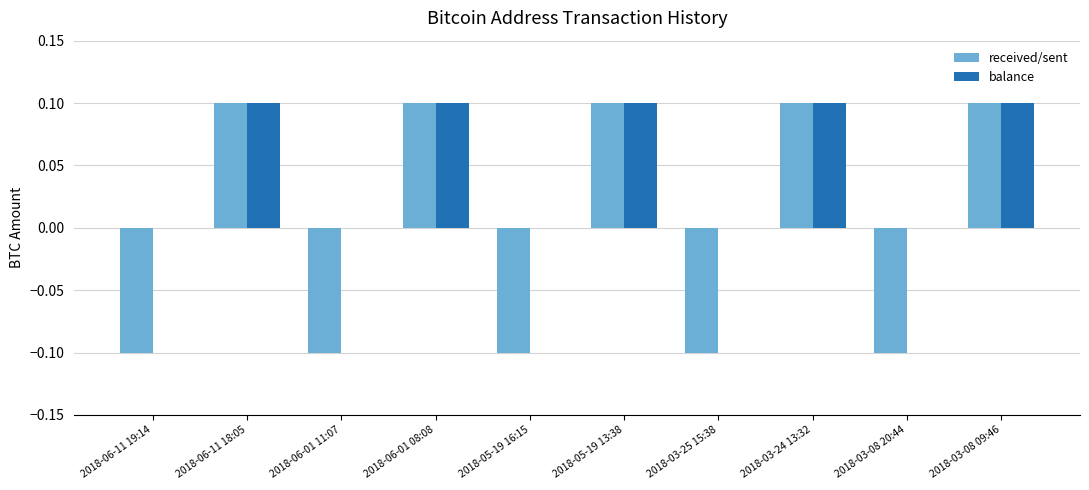

The value of balance at 2018-03-25 15:38 is 0.0. True or false?

True